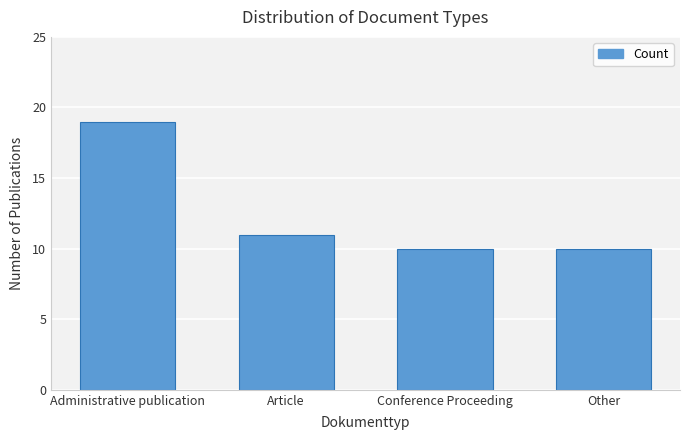

Reading left to right, transcribe all the data shown in this chart.

Administrative publication=19	Article=11	Conference Proceeding=10	Other=10